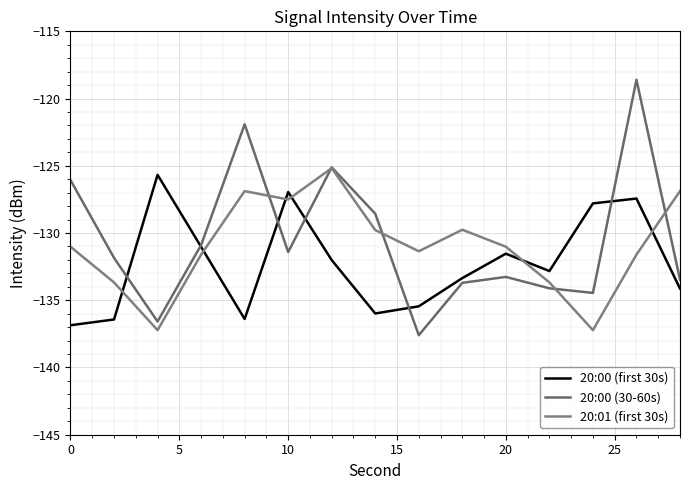

What is the difference between the maximum and minimum values in the 20:00 (first 30s) series?

11.2